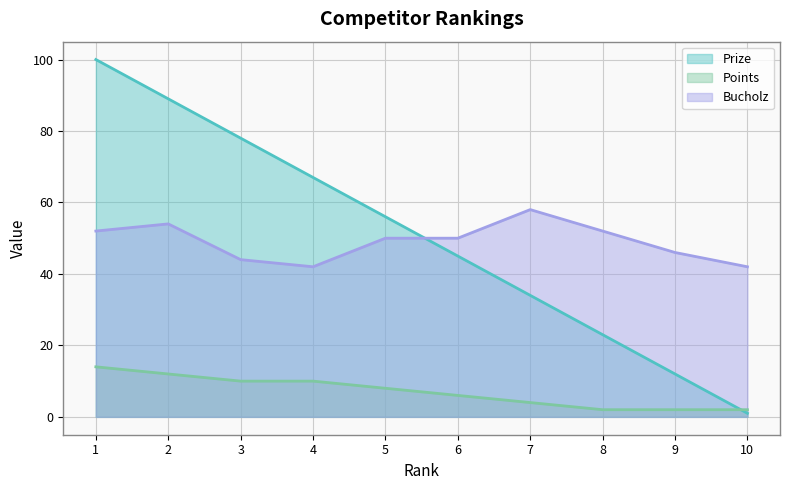

After their last crossing, which series has the higher values: Prize or Points?

Points